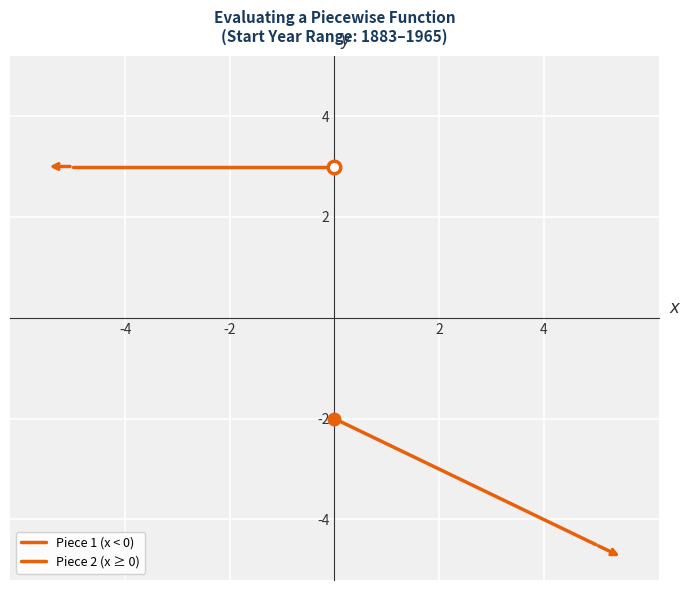

What are all the series names shown in the legend?

Piece 1 (x < 0), Piece 2 (x ≥ 0)